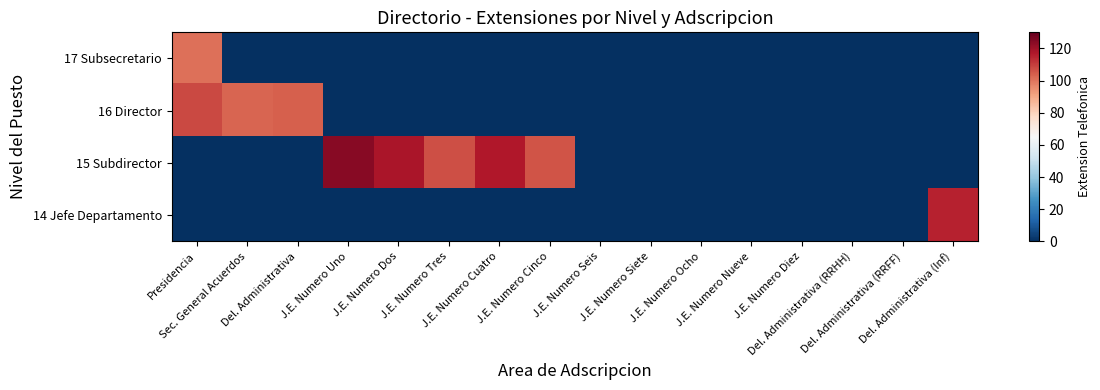

What is the total value across all series at Presidencia?

209